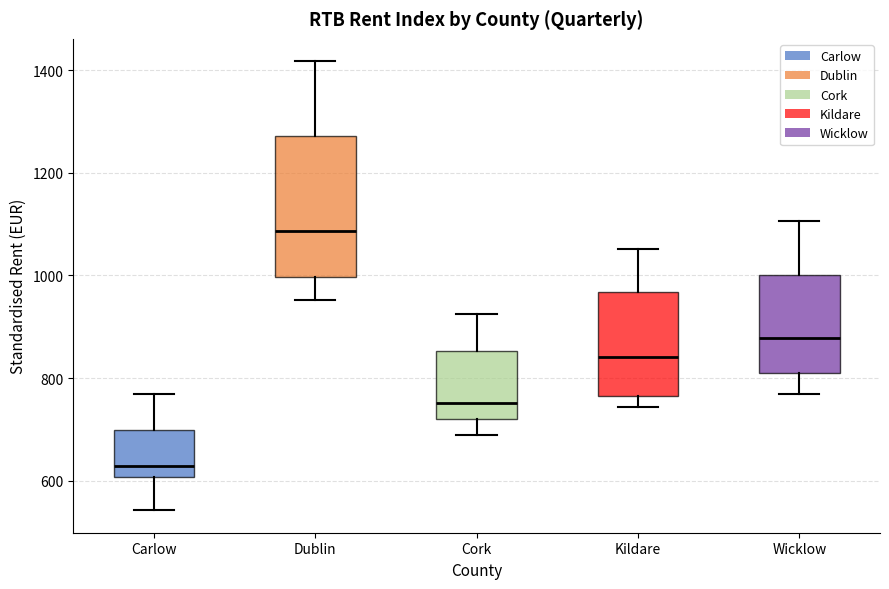

Reading left to right, transcribe this box plot: for each box, give where its median line is, the range the box spans, and where its two whiskers end, as read against the y-axis. The values are not printed on the chart, so give them approximately, as read against the axis.

Carlow: median 620, box 600 to 700, whiskers 540 to 760
Dublin: median 1080, box 1000 to 1280, whiskers 960 to 1420
Cork: median 760, box 720 to 860, whiskers 680 to 920
Kildare: median 840, box 760 to 960, whiskers 740 to 1060
Wicklow: median 880, box 820 to 1000, whiskers 760 to 1100